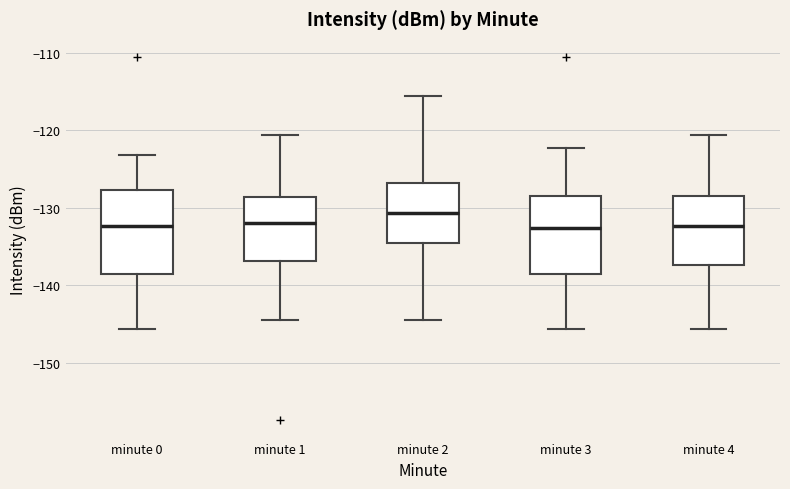

Reading left to right, transcribe this box plot: for each box, give where its median line is, the range the box spans, and where its two whiskers end, as read against the y-axis. The values are not printed on the chart, so give them approximately, as read against the axis.

minute 0: median -132, box -138 to -128, whiskers -146 to -123
minute 1: median -132, box -137 to -129, whiskers -144 to -121
minute 2: median -131, box -135 to -127, whiskers -144 to -116
minute 3: median -133, box -138 to -129, whiskers -146 to -122
minute 4: median -132, box -137 to -129, whiskers -146 to -121